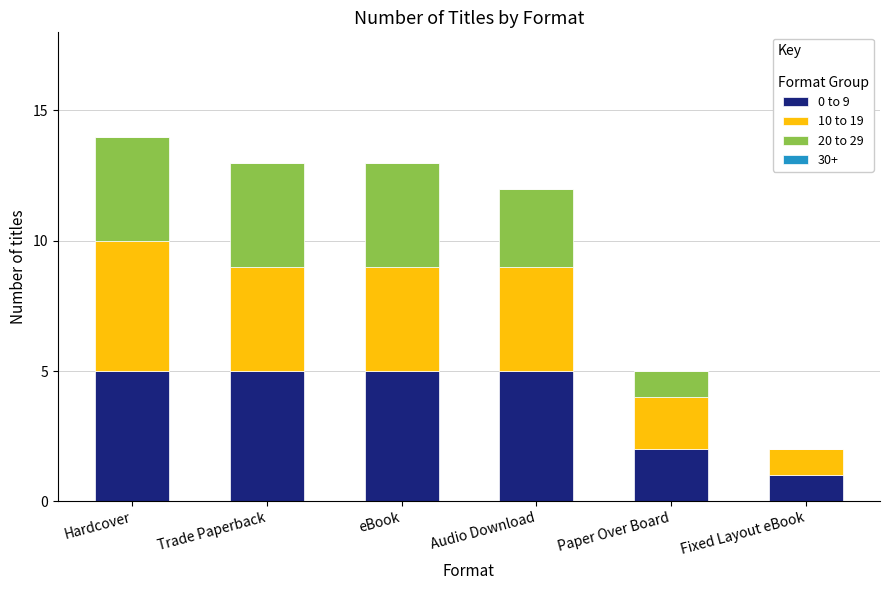

Is it true that 0 to 9 equals 5 at Trade Paperback?

True